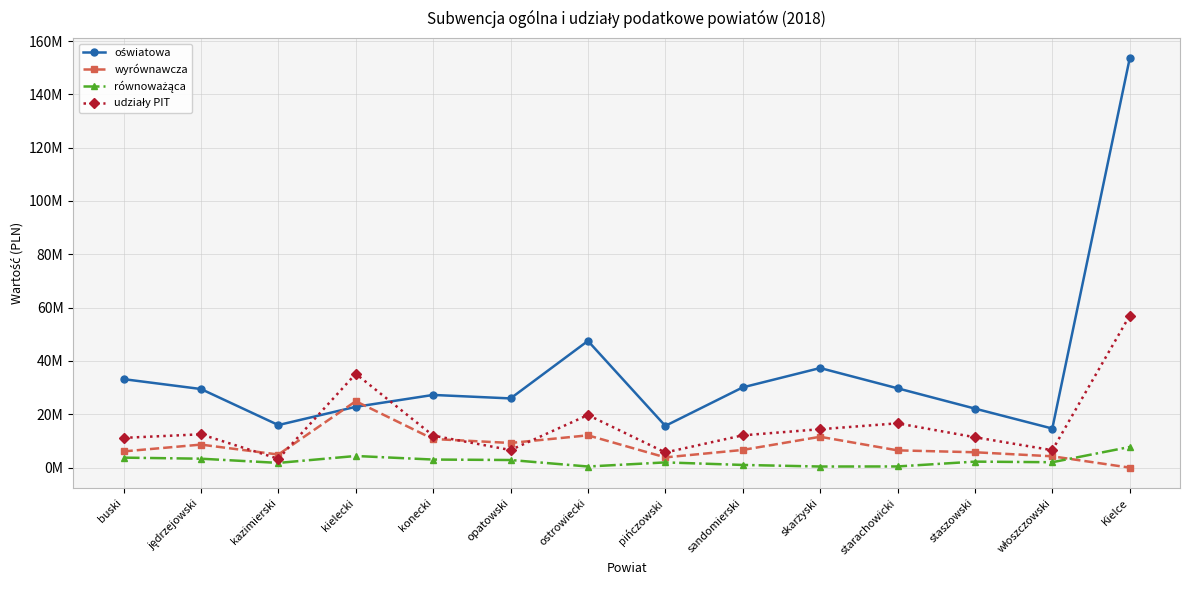

Which series has the largest range (max minus min)?

oświatowa